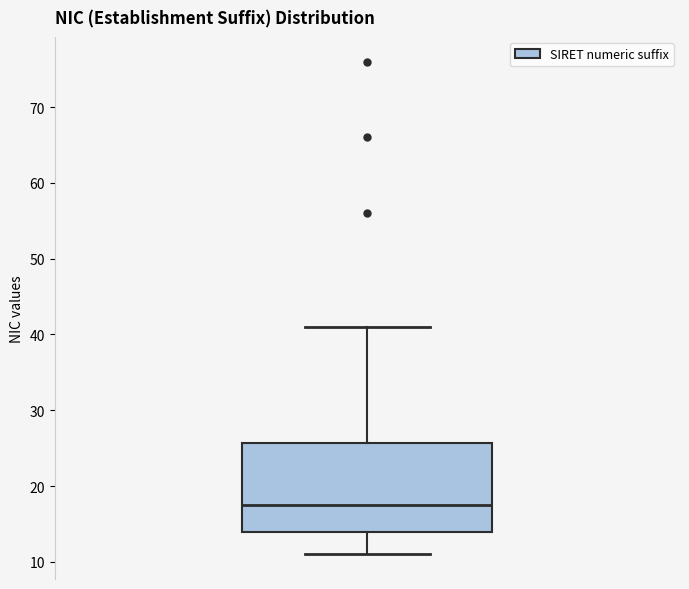

Read this box plot against the y-axis: the position of the median line, the range covered by the box, and the ends of both whiskers. The values are not printed on the chart, so give them approximately, as read against the axis.

median 18, box 14 to 26, whiskers 11 to 41